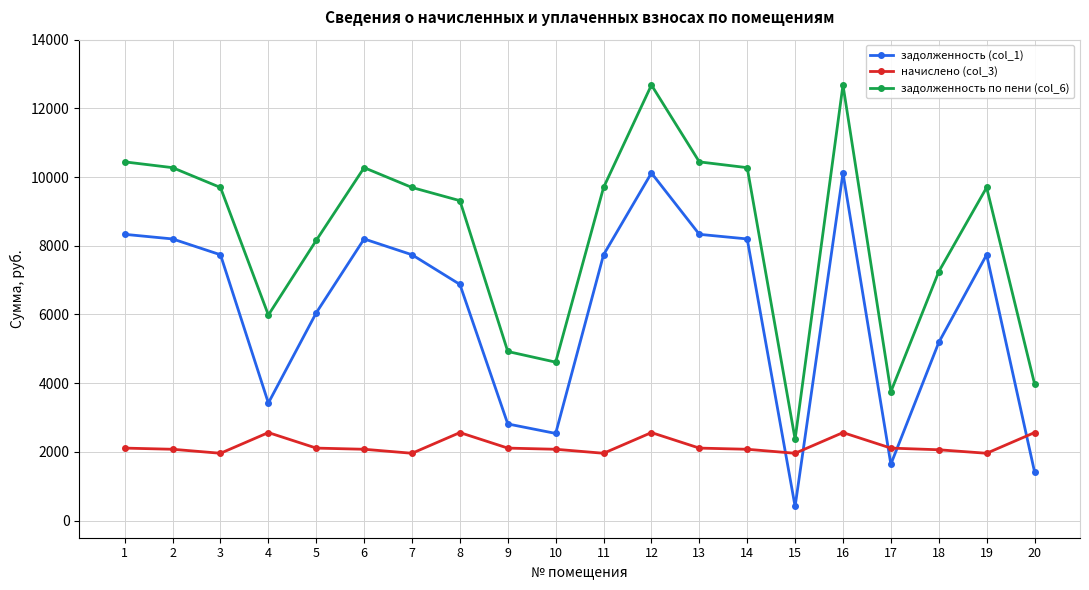

What is the spread (max minus min) of values at 8?

6751.5